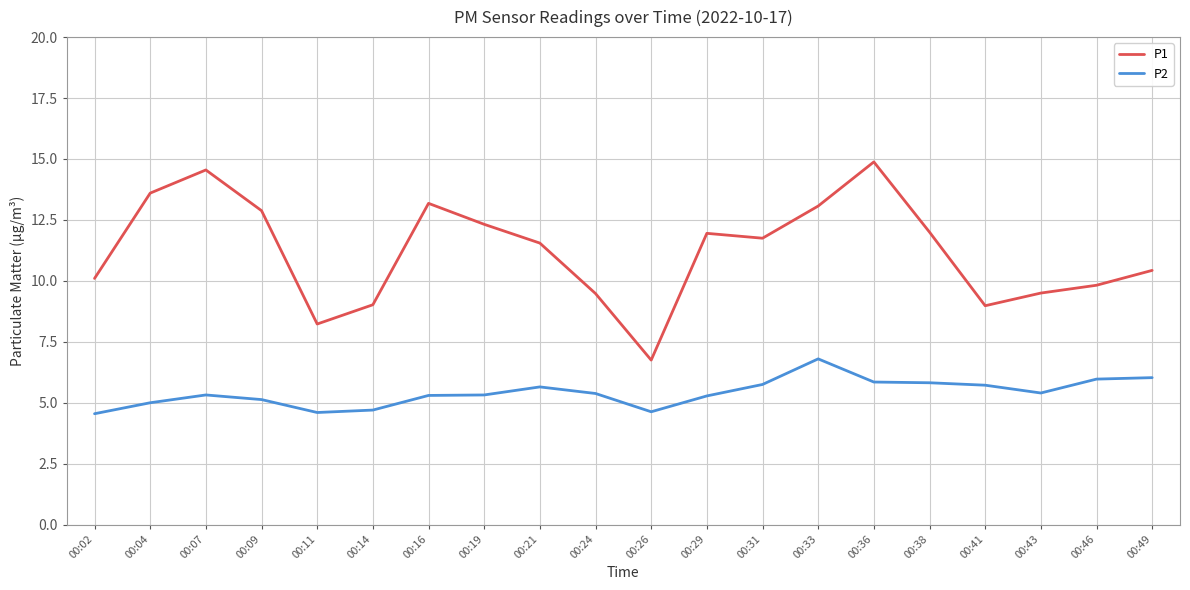

Is it true that P1 equals 6.9 at 00:09?

False